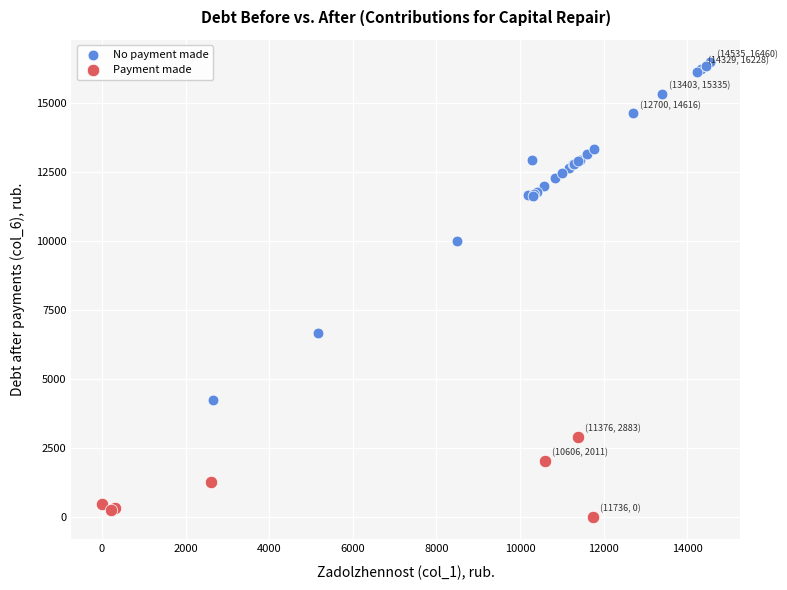

Which series has the largest Y range (max minus min)?

No payment made